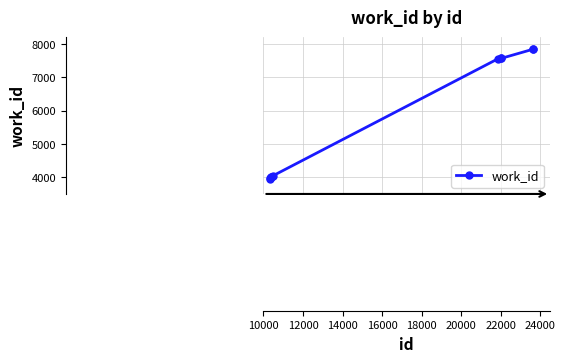

What is the average value?

5837